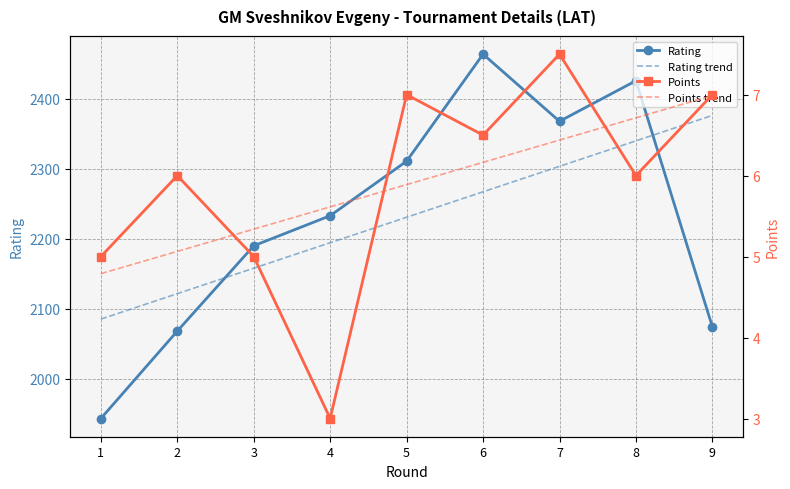

The value of Points at 4 is 0.9. True or false?

False